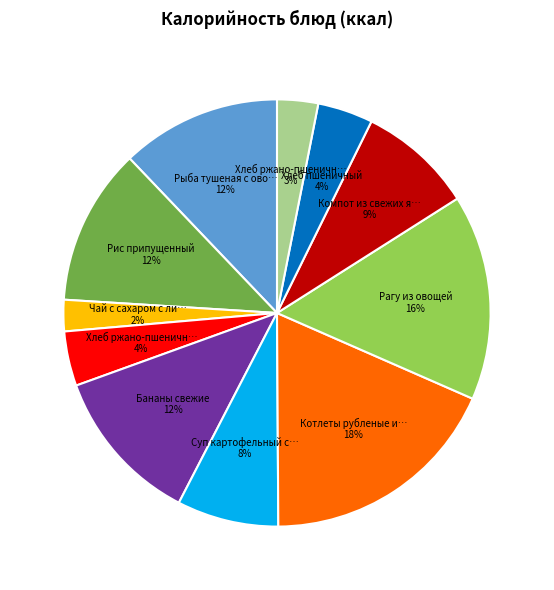

Is there any slice that represents more than half of the pie?

No